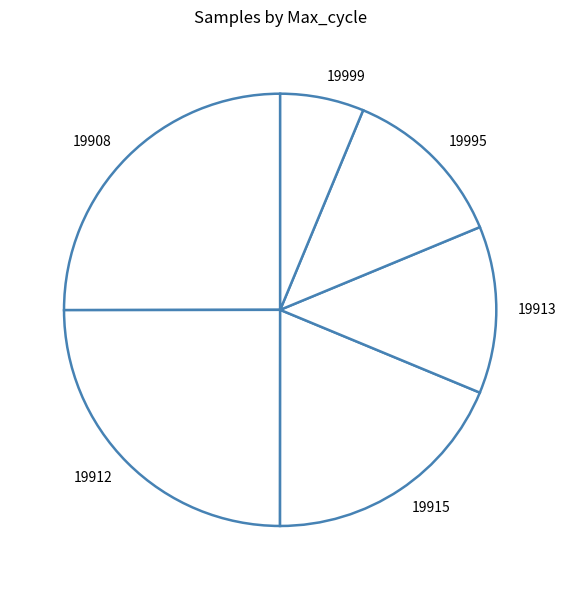

True or false: 19915 accounts for 19% of the total.

True